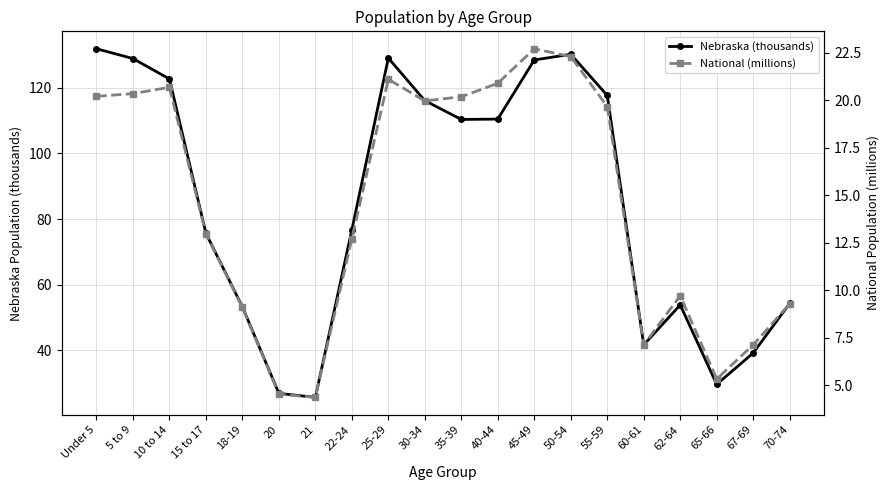

Reading left to right, what are all the values shown in this chart?

Nebraska (thousands): 131.9	128.9	122.7	75.7	53.3	26.9	25.7	76.7	129.1	116.1	110.4	110.5	128.5	130.2	117.7	41.7	53.8	29.6	39.2	54.3
National (millions): 20.2	20.3	20.7	13.0	9.1	4.5	4.4	12.7	21.1	20.0	20.2	20.9	22.7	22.3	19.7	7.1	9.7	5.3	7.1	9.3